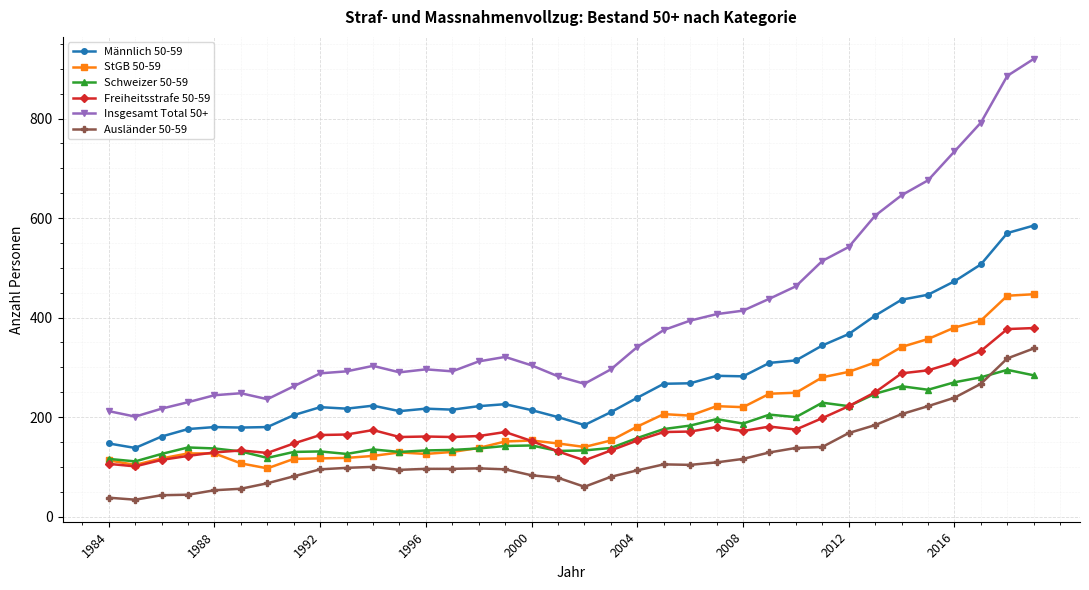

How many categories are shown in the chart?

36